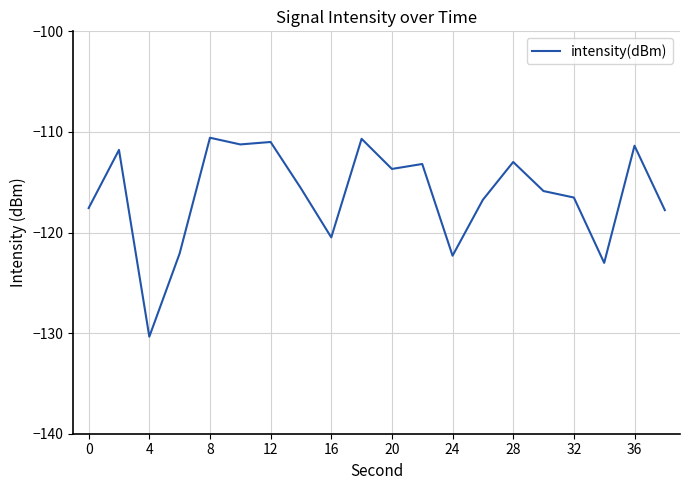

What is the greatest value displayed?

-110.6